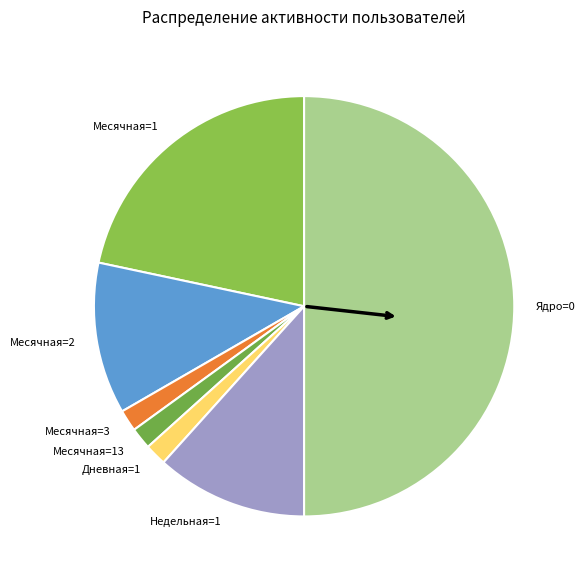

Combined, do Недельная=1 and Месячная=1 account for over 50%?

No